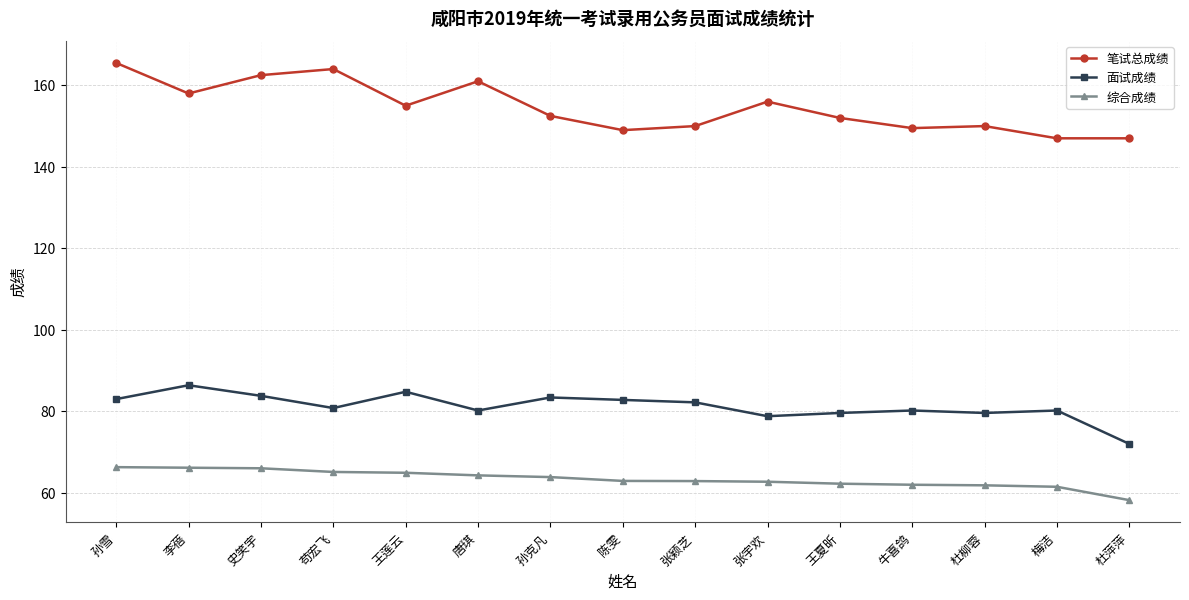

What is the label of the 9th point from the left?

张颖芝